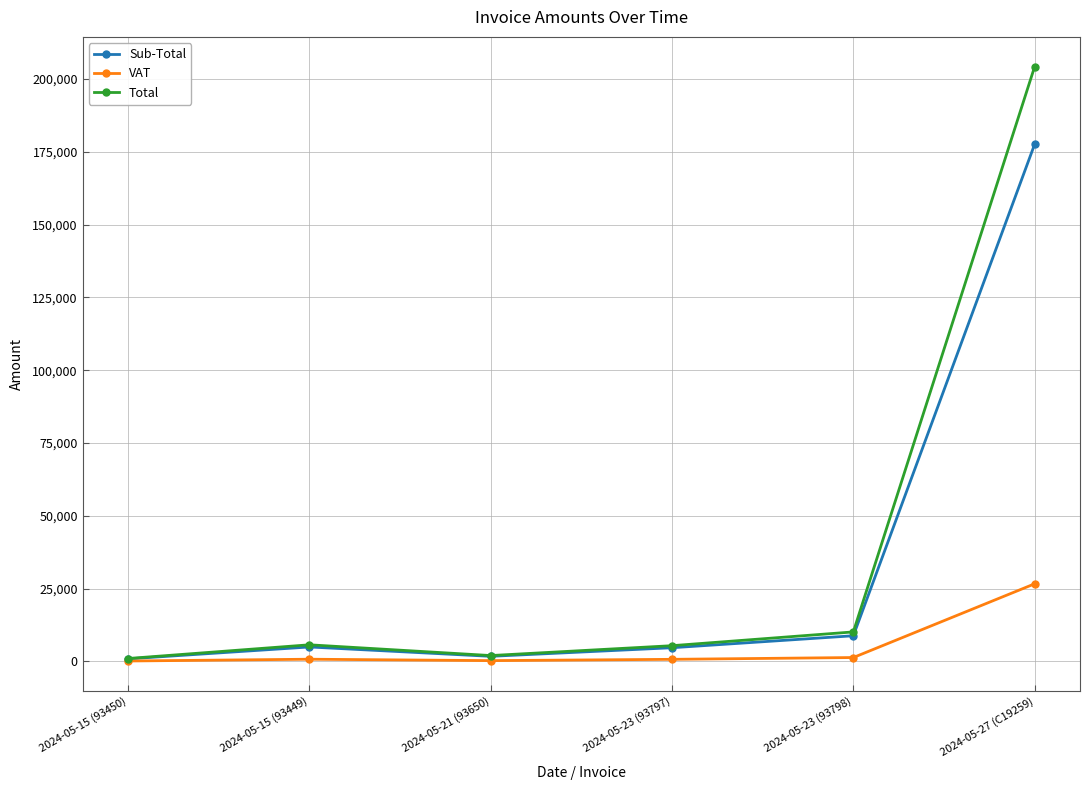

List the series in order of their overall mean, lowest first.

VAT, Sub-Total, Total